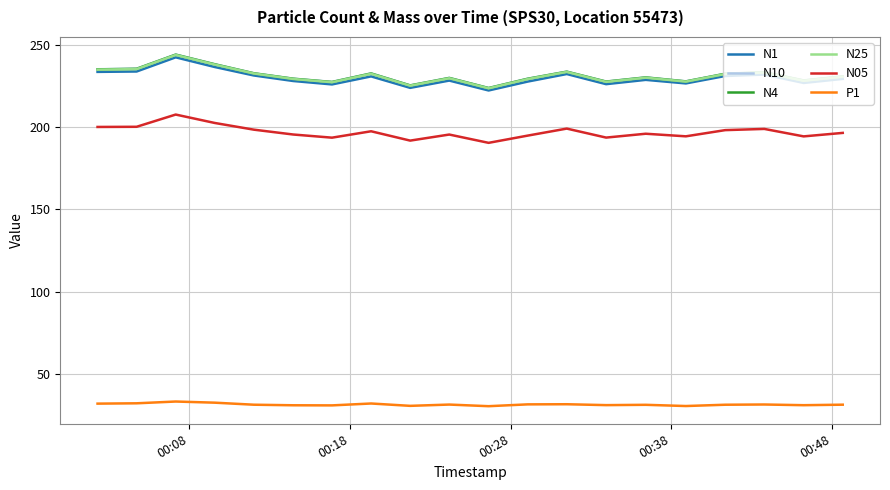

What is the greatest value displayed?

244.3